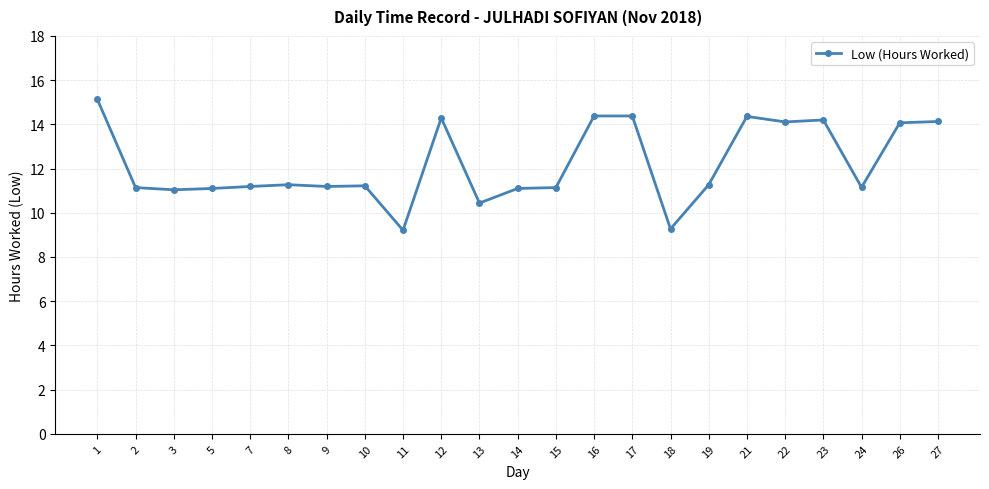

What is the greatest value displayed?

15.1